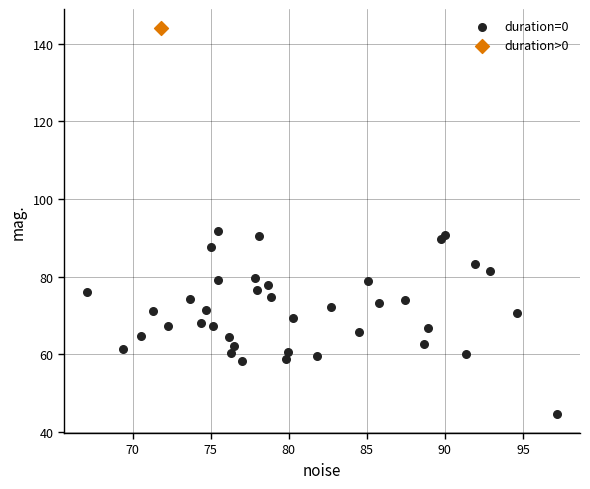

What are all the series names shown in the legend?

duration=0, duration>0